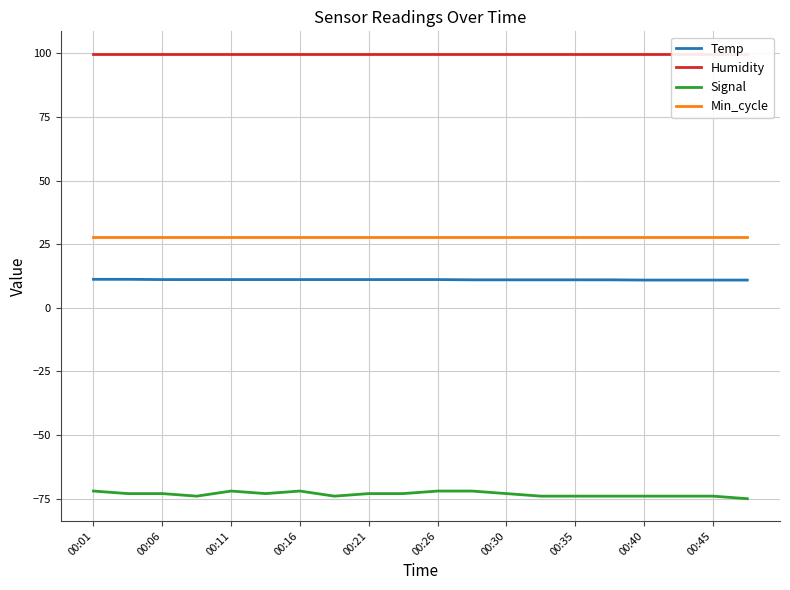

How many lines are shown in the chart?

4